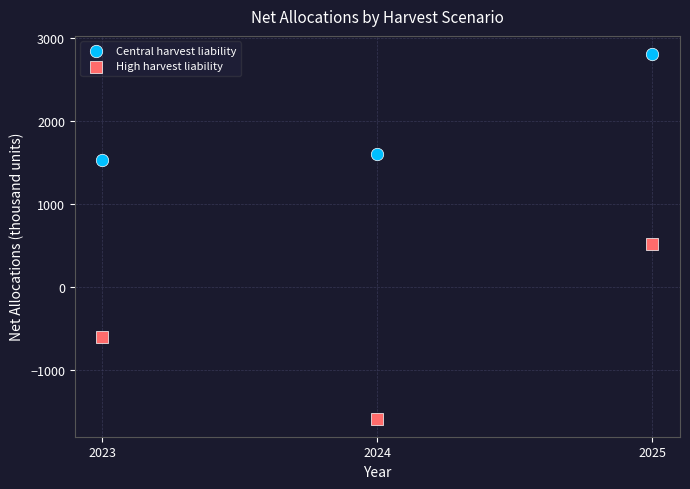

What are all the series names shown in the legend?

Central harvest liability, High harvest liability